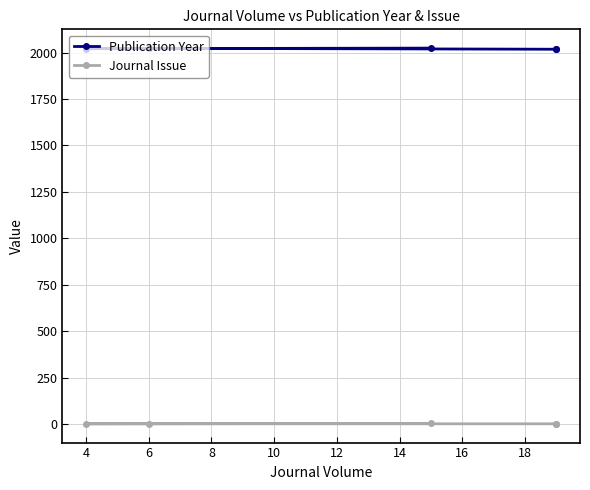

True or false: Journal Issue and Publication Year intersect in this chart.

False